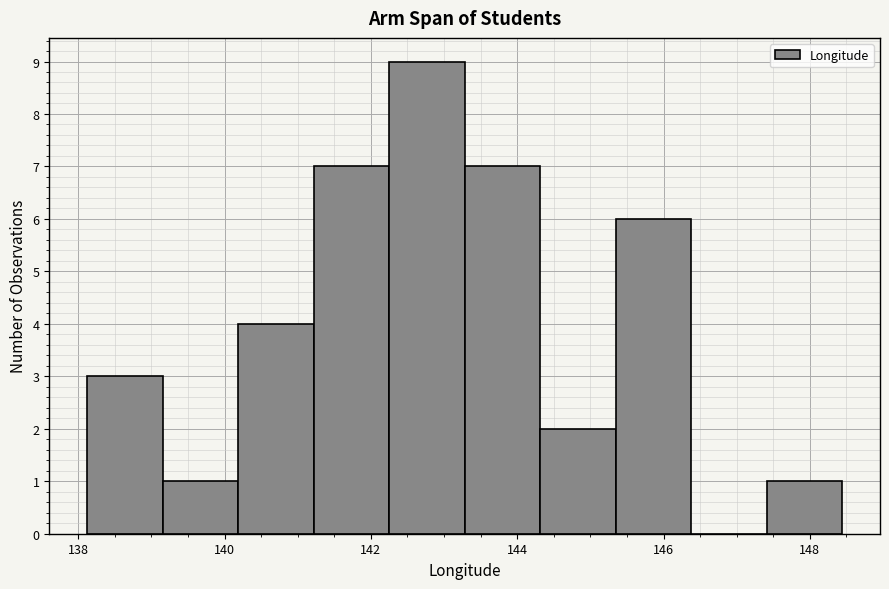

Which range on the x-axis has the tallest bar?

142.2 to 143.2